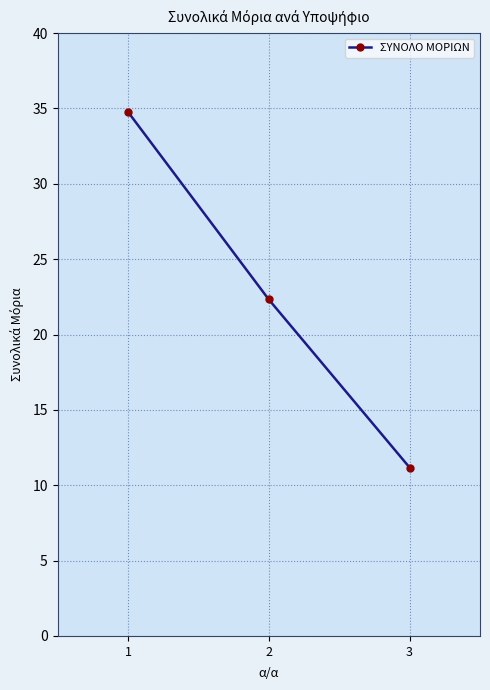

What is the difference between the maximum and minimum values?

23.6